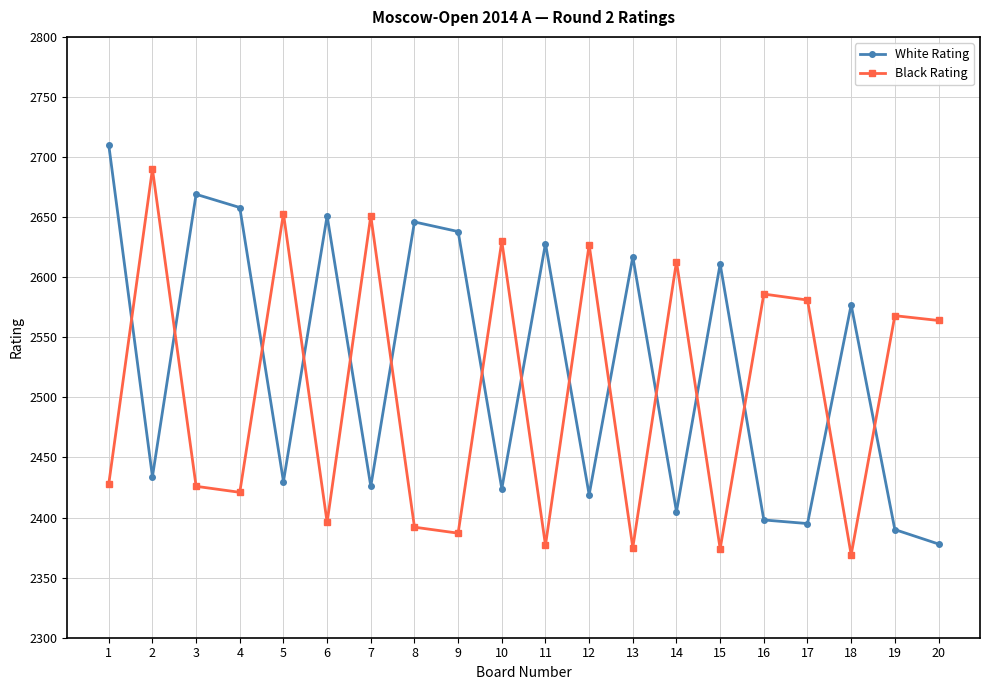

Where is the first local minimum for White Rating?

2